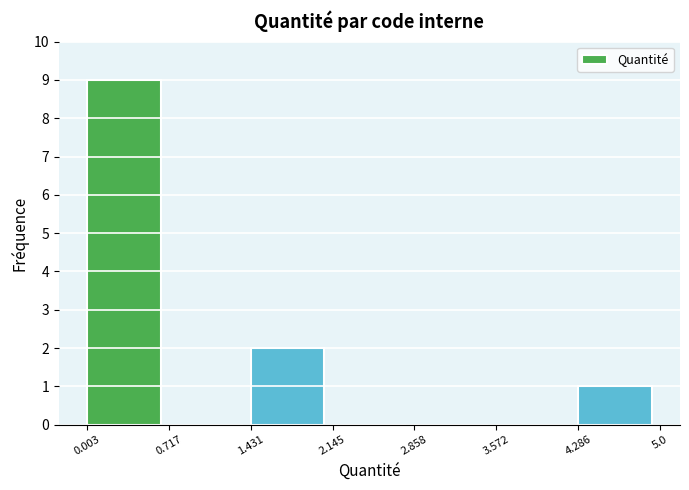

Reading left to right, list every bar in this chart as the range it spans on the x-axis followed by its height. The values are not printed on the chart, so give them approximately, as read against the axis.

0.003 to 0.717: 9
0.717 to 1.431: 0
1.431 to 2.145: 2
2.145 to 2.858: 0
2.858 to 3.572: 0
3.572 to 4.286: 0
4.286 to 5.0: 1